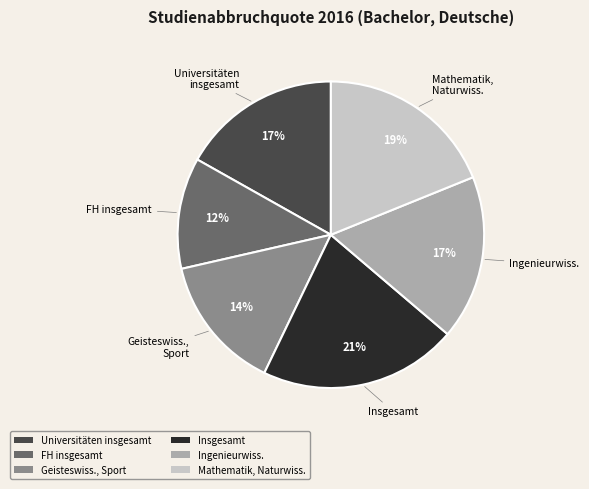

What is the ratio of the value at Universitäten insgesamt to the value at FH insgesamt?

1.4